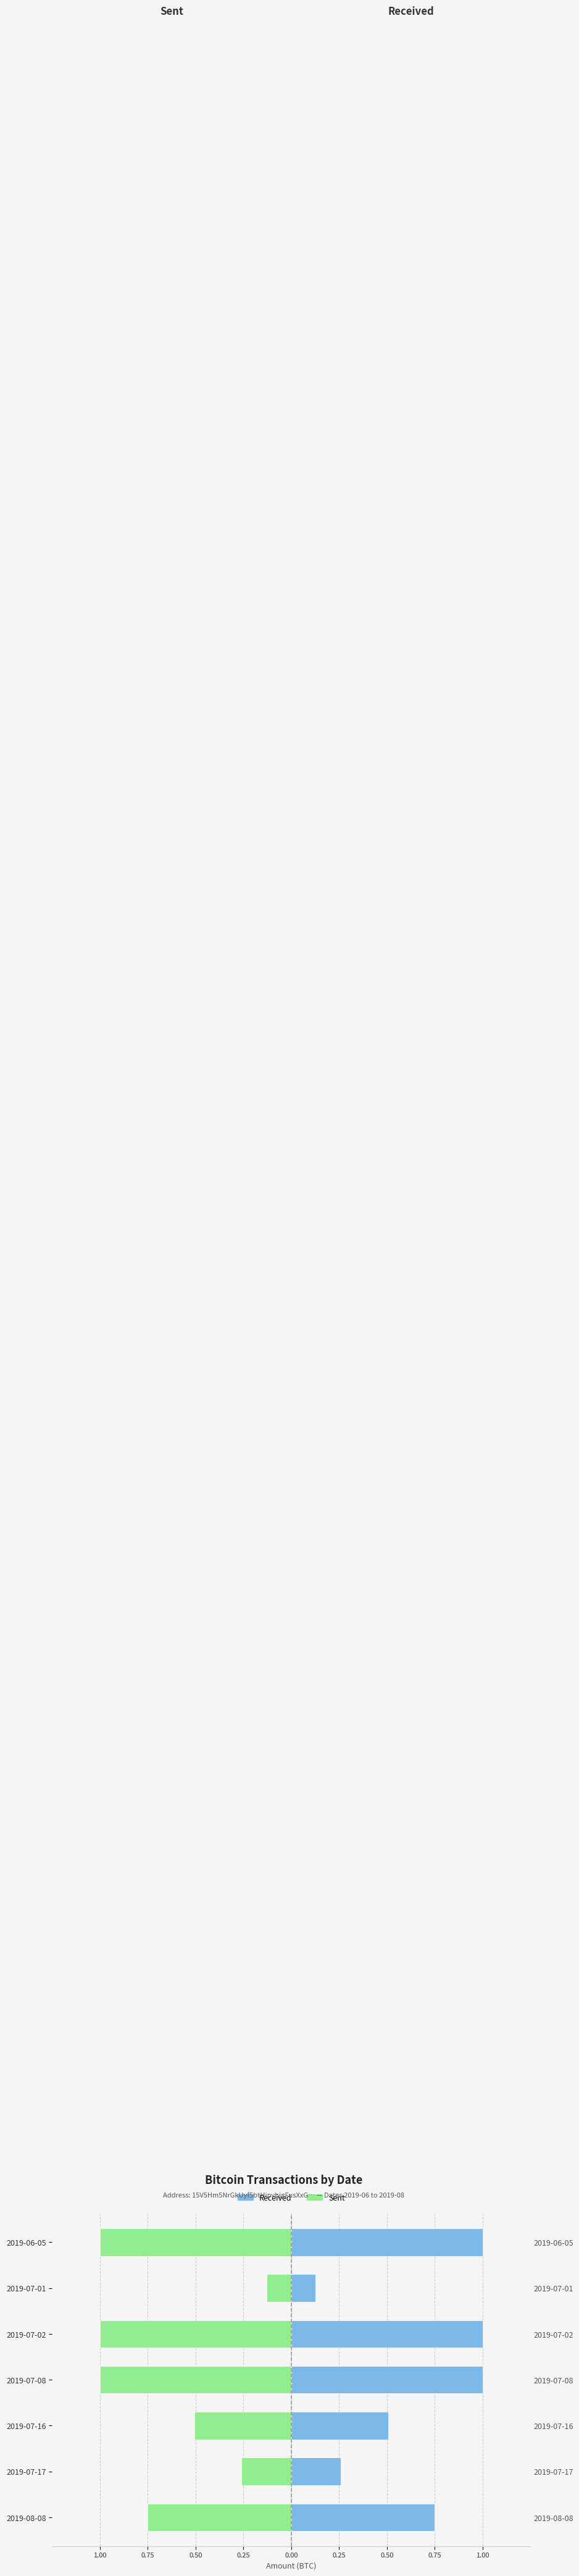

Which has a higher value, 2019-08-08 or 2019-07-02?

2019-08-08